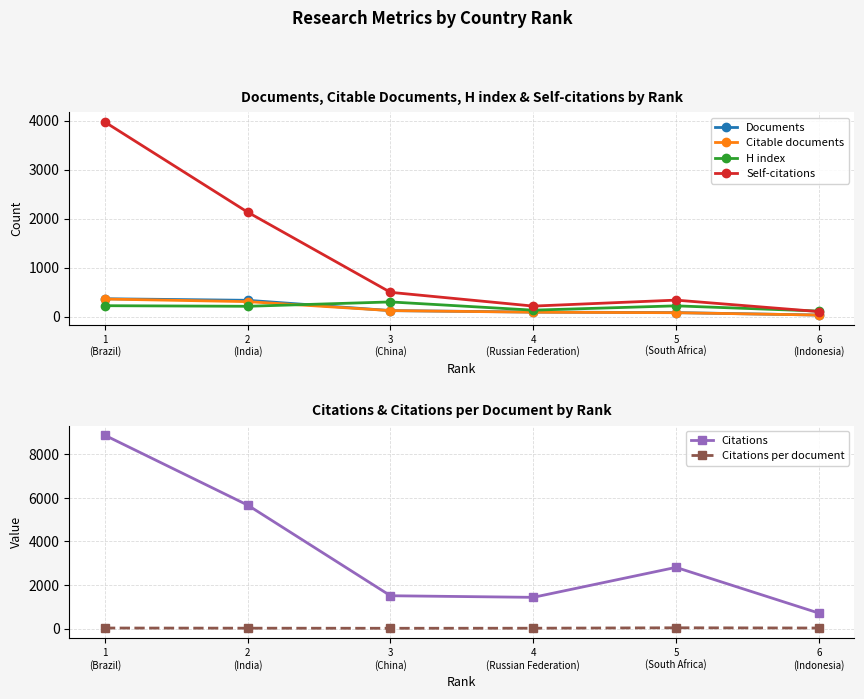

What is the difference between the Self-citations values at 6
(Indonesia) and 1
(Brazil)?

3869